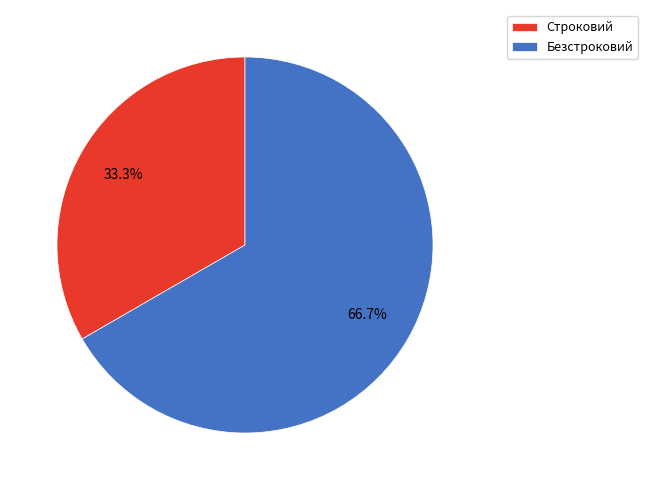

True or false: Безстроковий accounts for 67% of the total.

True